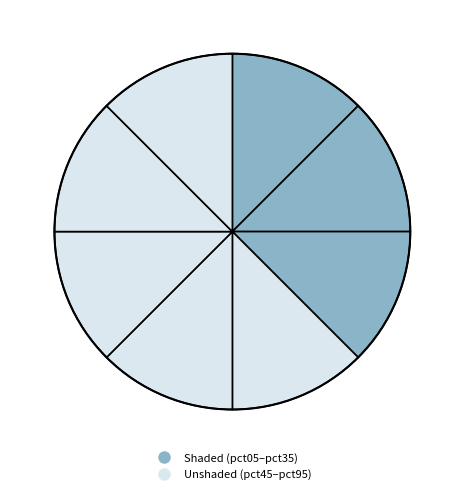

Which category has the biggest portion of the pie?

pct05